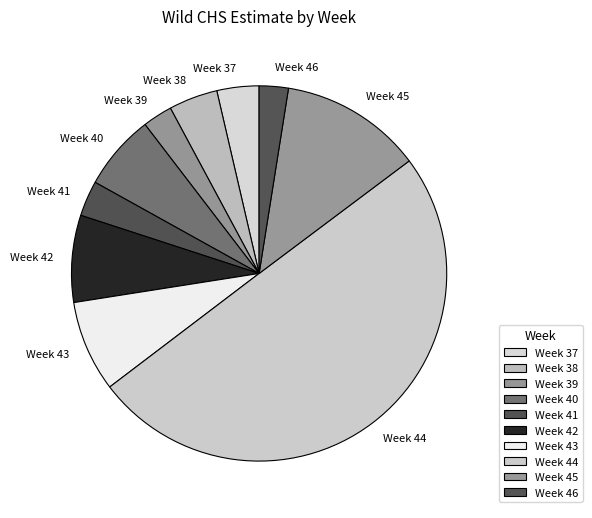

Which slice is the largest?

Week 44